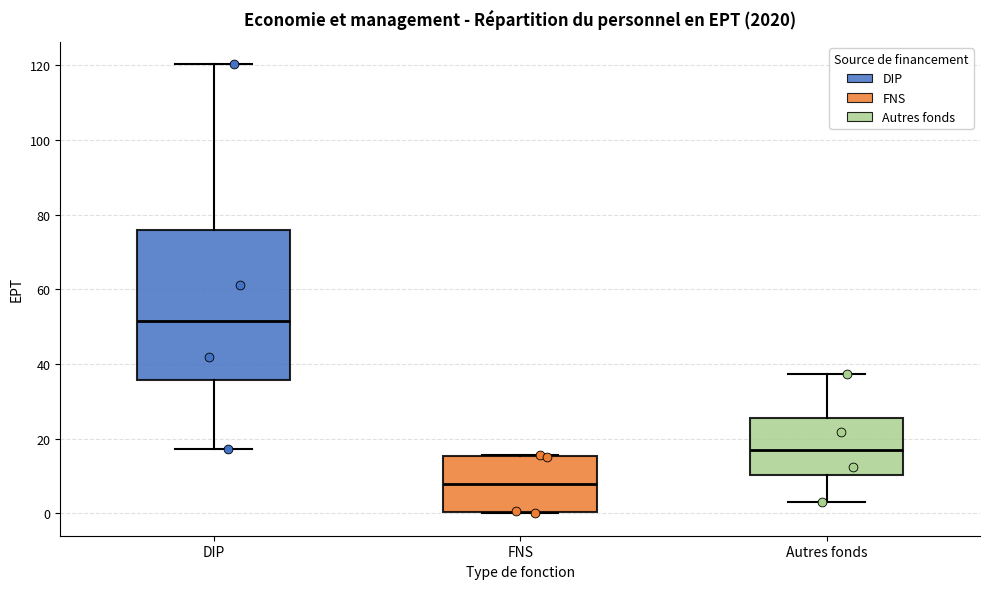

Which box has the highest median line?

DIP